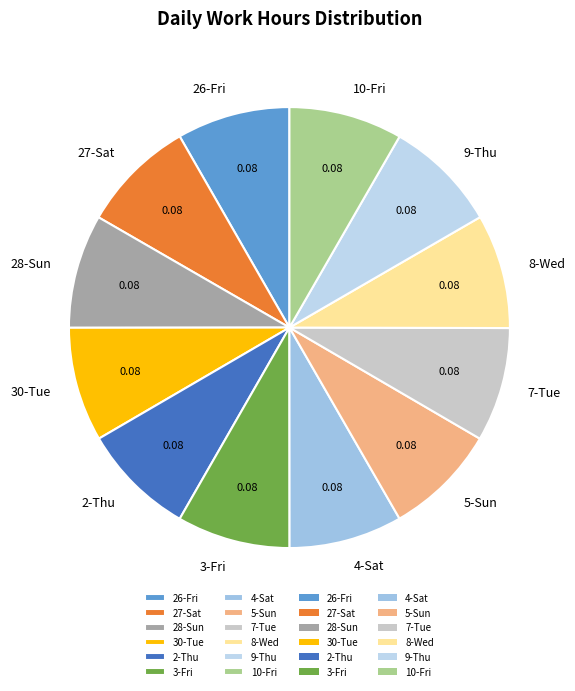

Is 10-Fri the majority of the pie?

No